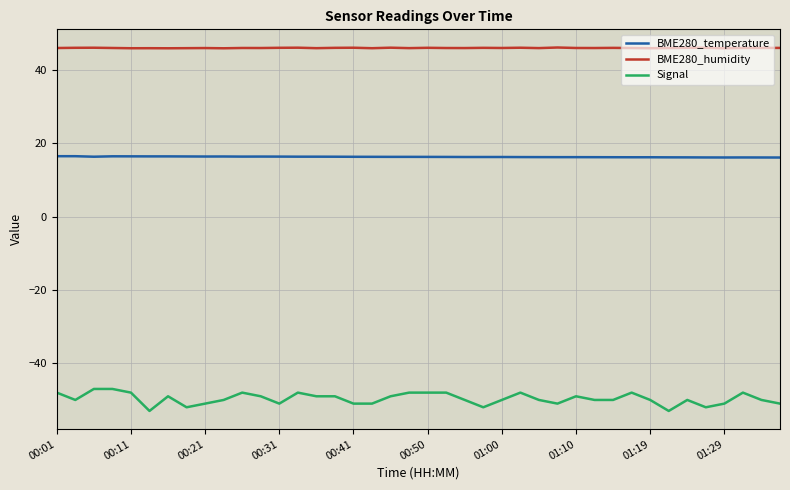

List the series in order of their overall mean, highest first.

BME280_humidity, BME280_temperature, Signal